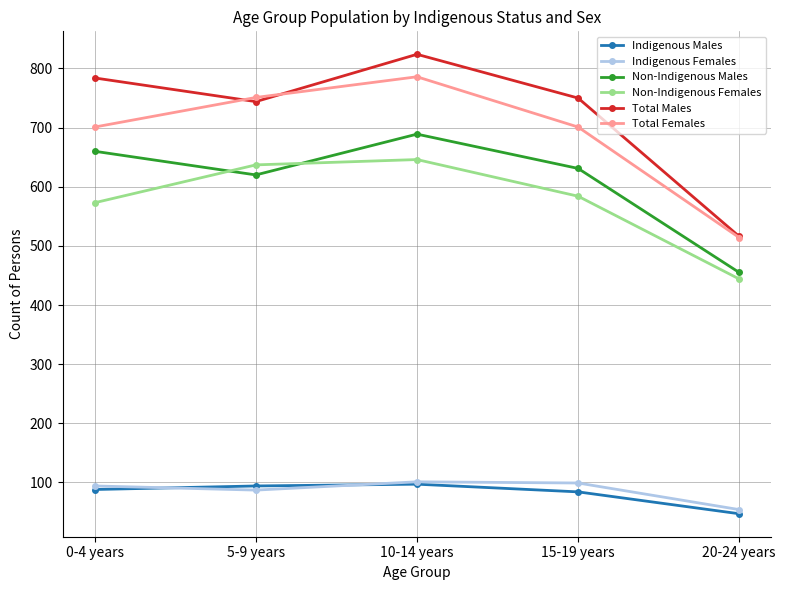

Read the Non-Indigenous Males value at 10-14 years.

689